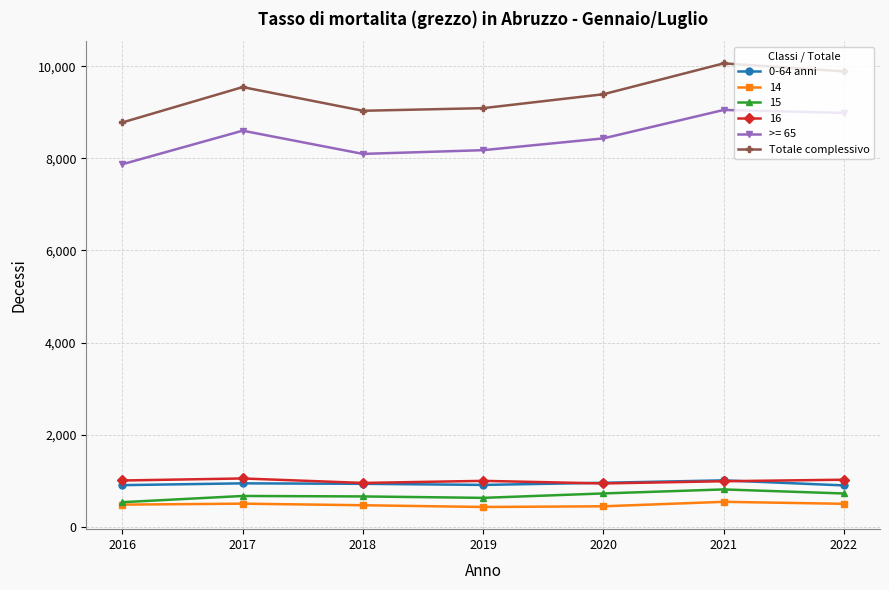

What is the greatest value displayed?

10061